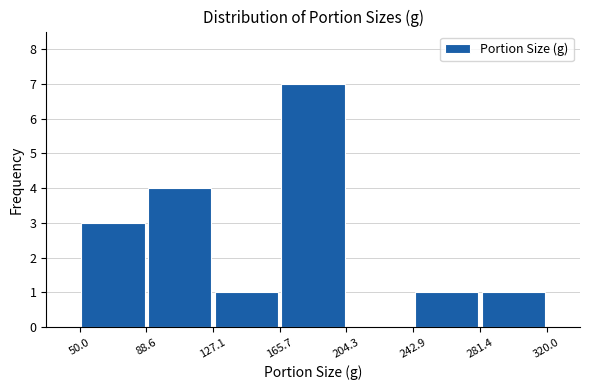

How tall is the bar that spans 127.1 to 165.7 on the x-axis? The values are not printed on the chart, so give them approximately, as read against the axis.

1